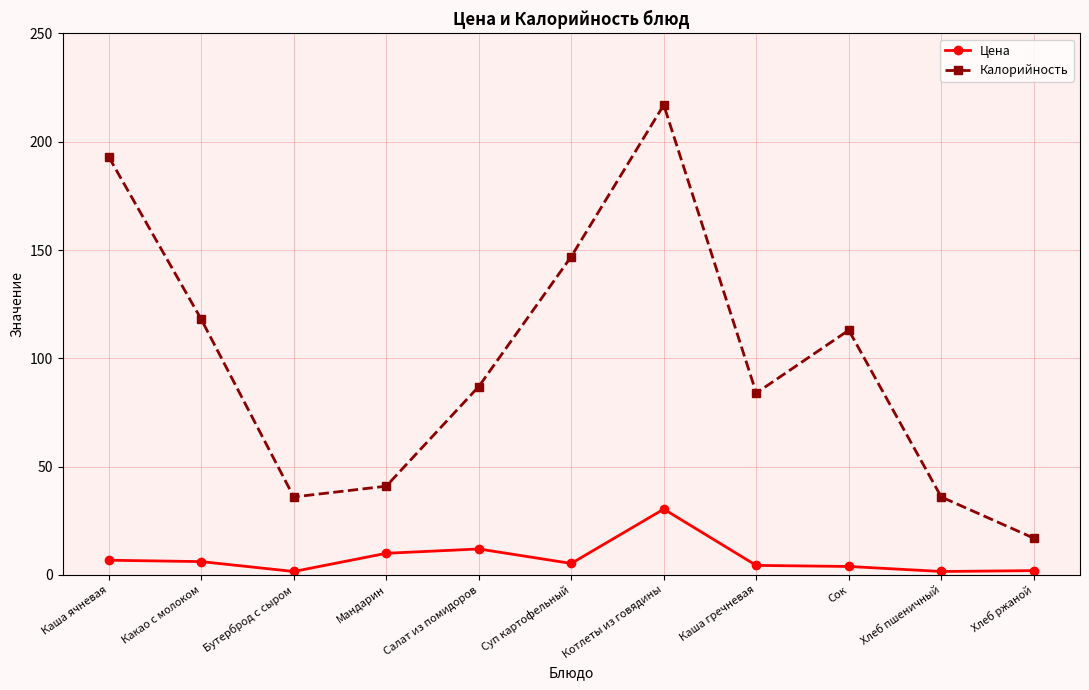

At which category is the sum across all series the highest?

Котлеты из говядины